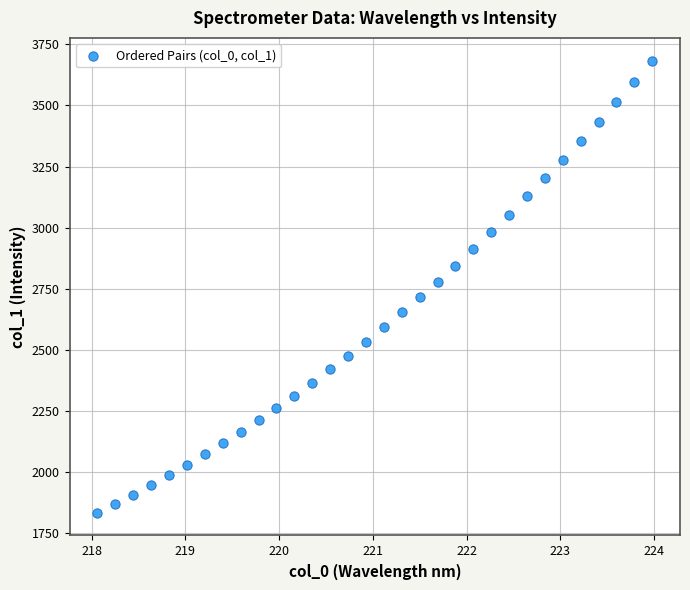

What is the range of Y values (max minus min)?

1851.2